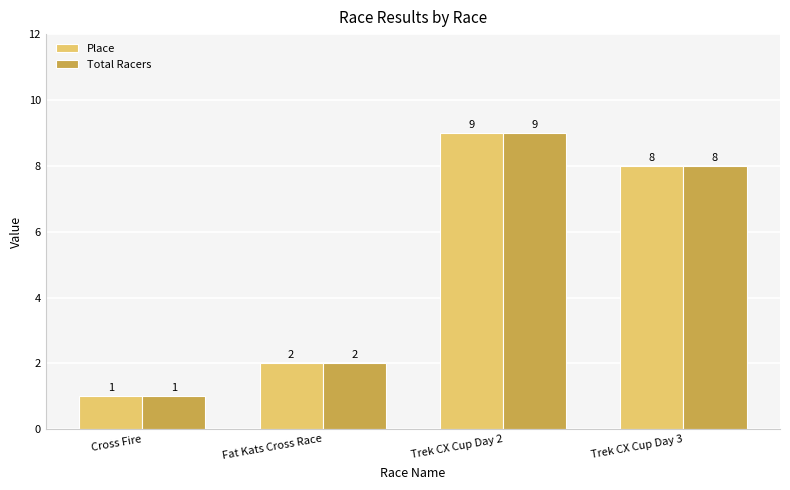

Reading left to right, extract all data points from this chart.

Place: Cross Fire=1	Fat Kats Cross Race=2	Trek CX Cup Day 2=9	Trek CX Cup Day 3=8
Total Racers: Cross Fire=1	Fat Kats Cross Race=2	Trek CX Cup Day 2=9	Trek CX Cup Day 3=8